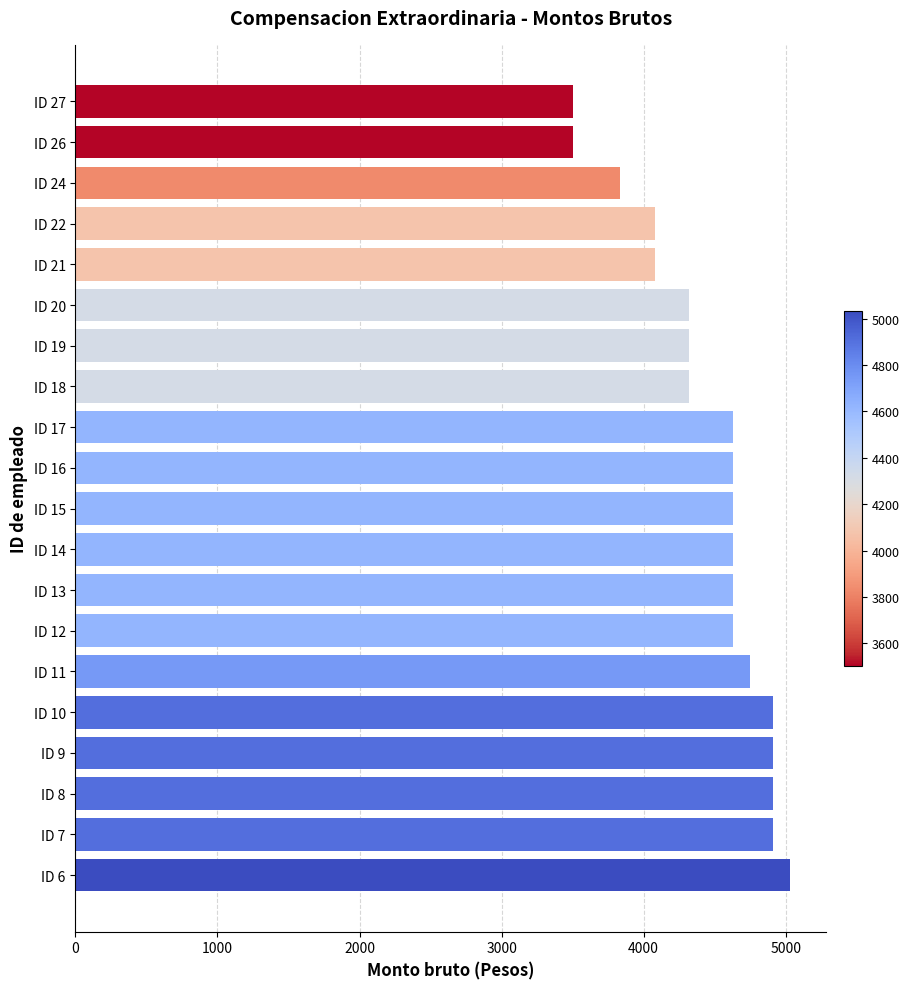

What is the smallest value displayed?

3504.1